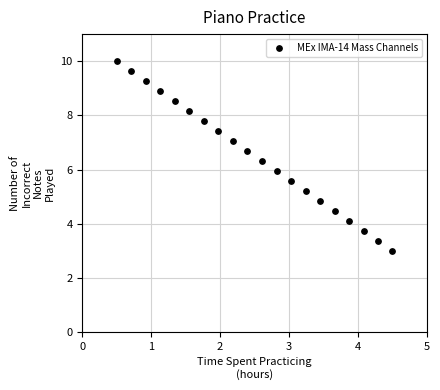

What is the range of X values (max minus min)?

4.0